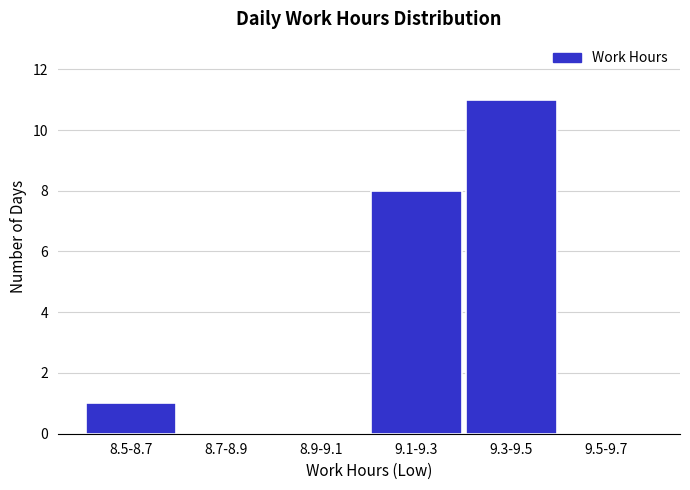

Reading right to left, extract all data points from this chart.

9.5-9.7=0	9.3-9.5=11	9.1-9.3=8	8.9-9.1=0	8.7-8.9=0	8.5-8.7=1